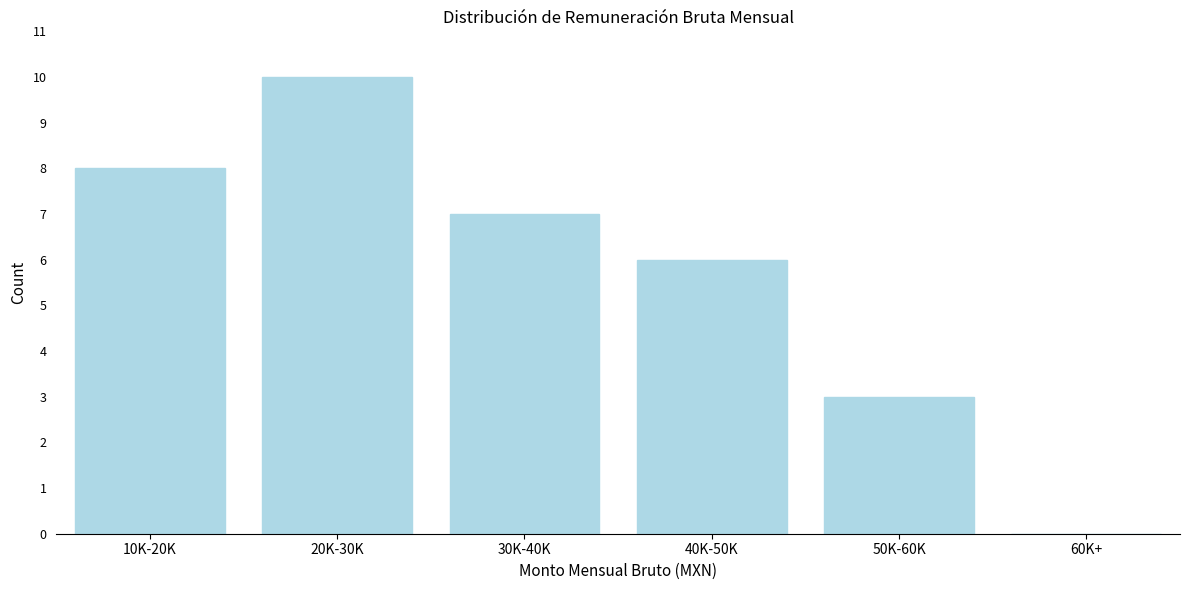

Reading left to right, extract all data points from this chart.

10K-20K=8	20K-30K=10	30K-40K=7	40K-50K=6	50K-60K=3	60K+=0